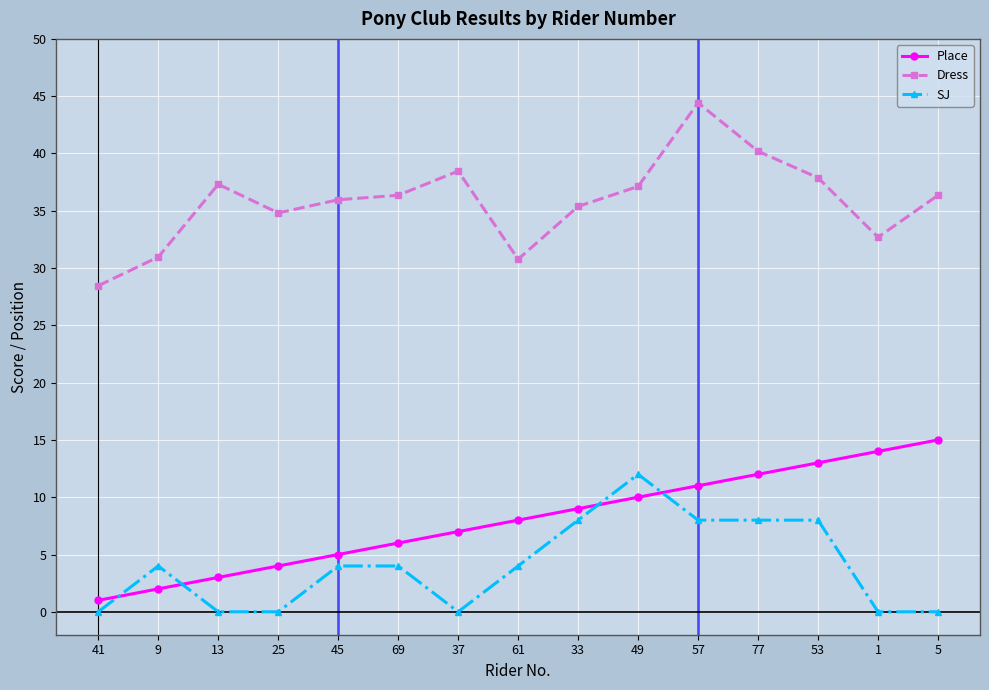

The value of Place at 41 is 1.0. True or false?

True